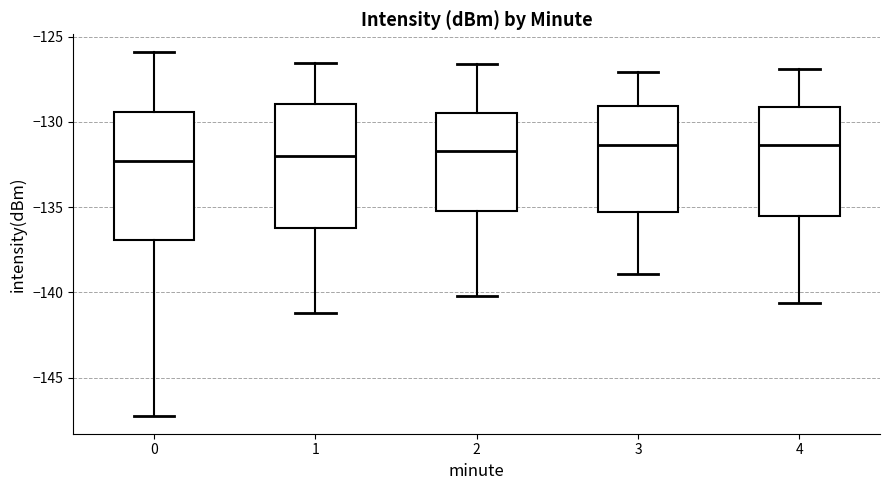

Reading left to right, transcribe this box plot: for each box, give where its median line is, the range the box spans, and where its two whiskers end, as read against the y-axis. The values are not printed on the chart, so give them approximately, as read against the axis.

0: median -132.5, box -137.0 to -129.5, whiskers -147.0 to -126.0
1: median -132.0, box -136.0 to -129.0, whiskers -141.0 to -126.5
2: median -131.5, box -135.0 to -129.5, whiskers -140.0 to -126.5
3: median -131.5, box -135.5 to -129.0, whiskers -139.0 to -127.0
4: median -131.5, box -135.5 to -129.0, whiskers -140.5 to -127.0